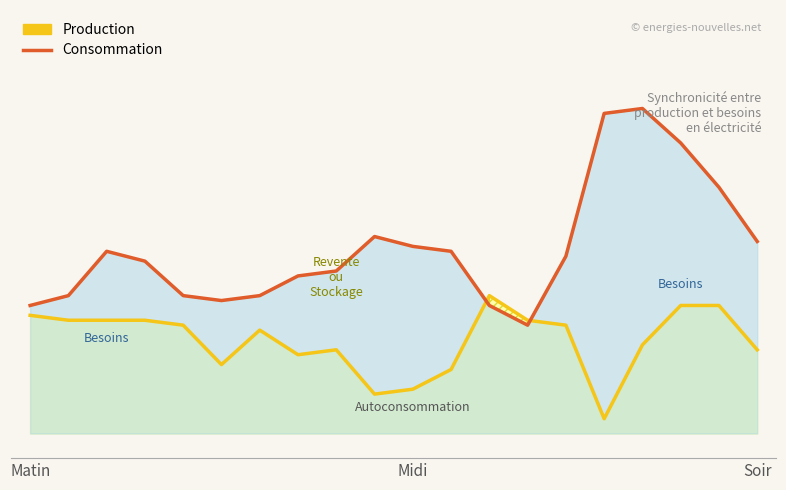

True or false: Consommation has more than 2 points higher than both neighbors.

True